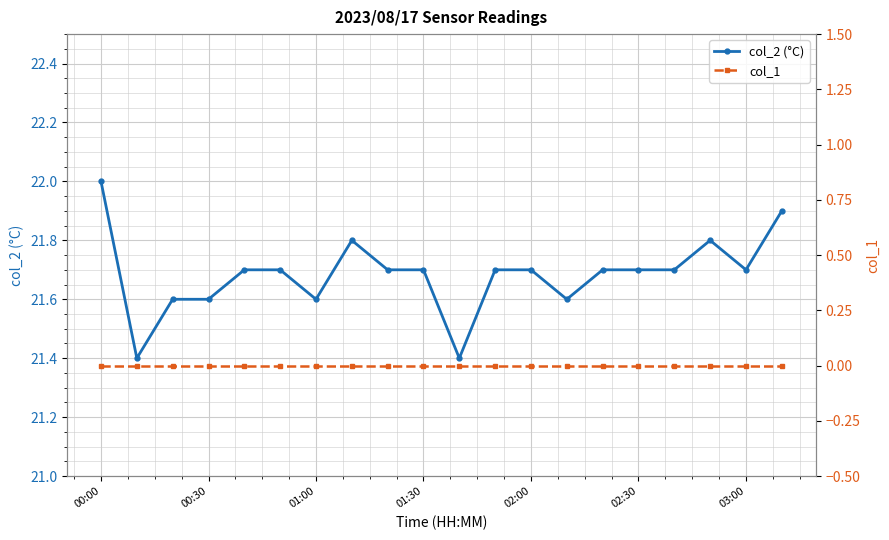

The value of col_2 (°C) at 00:30 is 13.4. True or false?

False